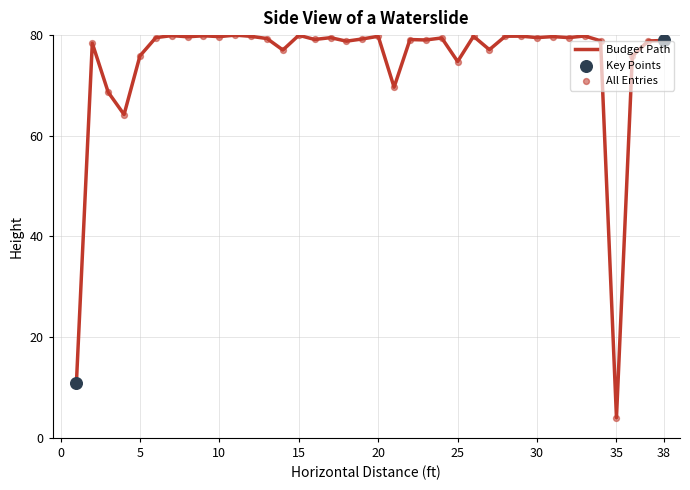

What is the minimum value shown in the chart?

4.0